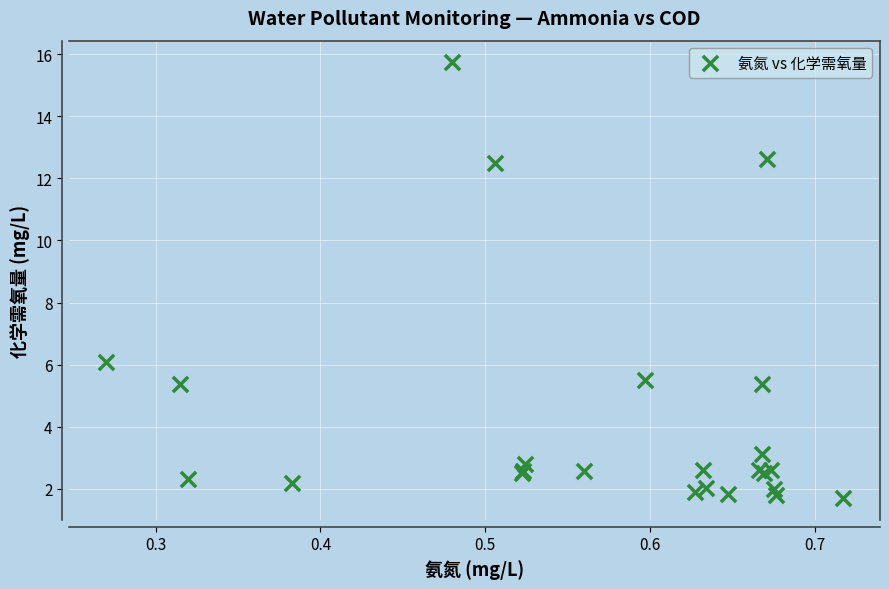

What Y value in the scatter plot is closest to 8?

6.1